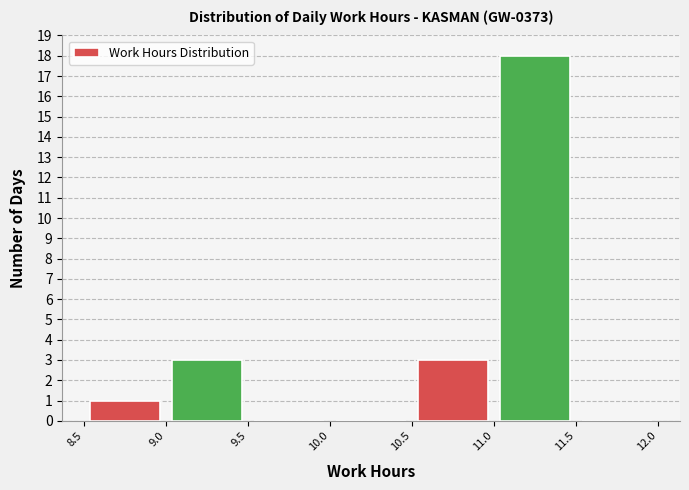

What is the height of the bar covering 9.0 to 9.5 on the x-axis? The values are not printed on the chart, so give them approximately, as read against the axis.

3